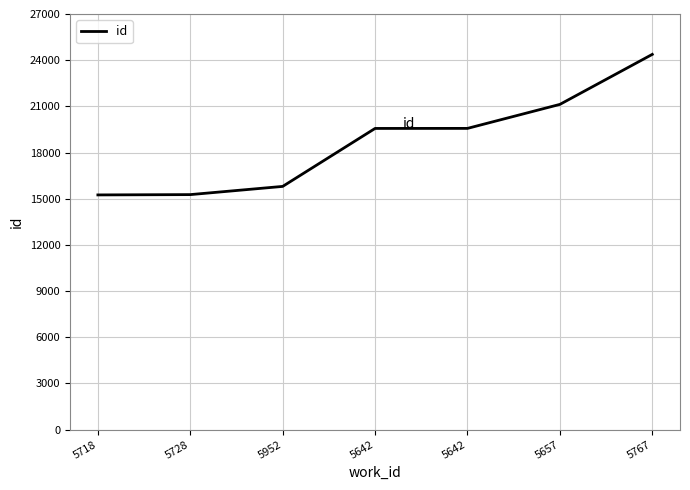

Is this an area chart (filled region under the line)?

No